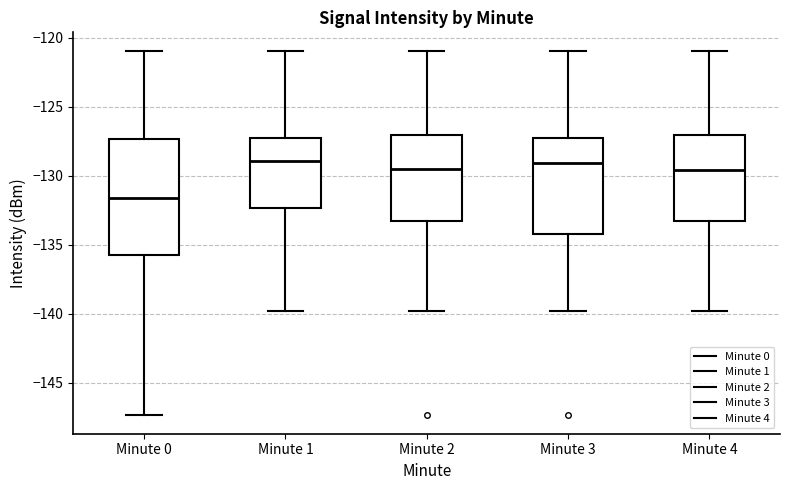

Reading left to right, transcribe this box plot: for each box, give where its median line is, the range the box spans, and where its two whiskers end, as read against the y-axis. The values are not printed on the chart, so give them approximately, as read against the axis.

Minute 0: median -131.5, box -135.5 to -127.5, whiskers -147.5 to -121.0
Minute 1: median -129.0, box -132.5 to -127.0, whiskers -140.0 to -121.0
Minute 2: median -129.5, box -133.5 to -127.0, whiskers -140.0 to -121.0
Minute 3: median -129.0, box -134.0 to -127.0, whiskers -140.0 to -121.0
Minute 4: median -129.5, box -133.5 to -127.0, whiskers -140.0 to -121.0